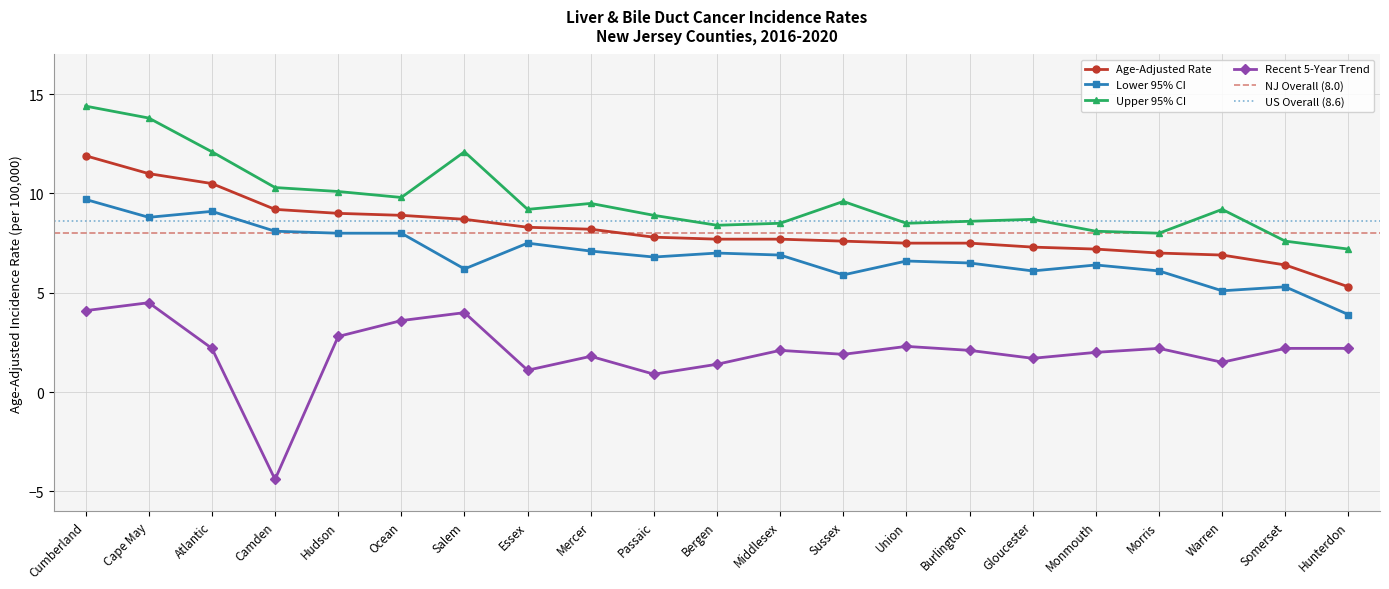

What are all the series names shown in the legend?

Age-Adjusted Rate, Lower 95% CI, Upper 95% CI, Recent 5-Year Trend